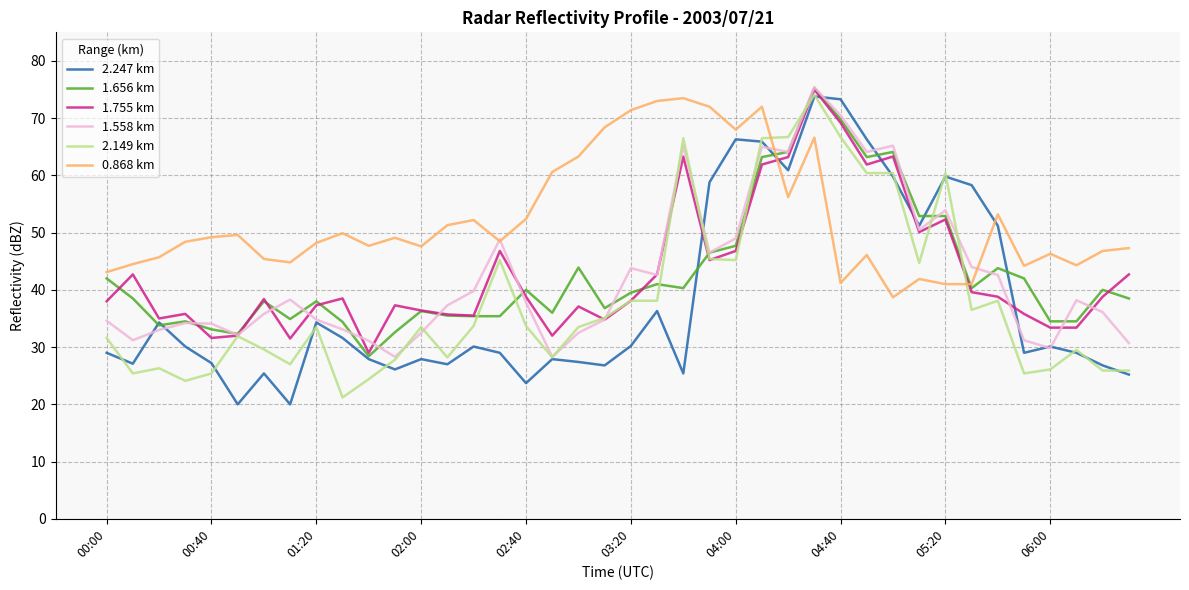

What is the highest value of the 1.755 km series?

75.0